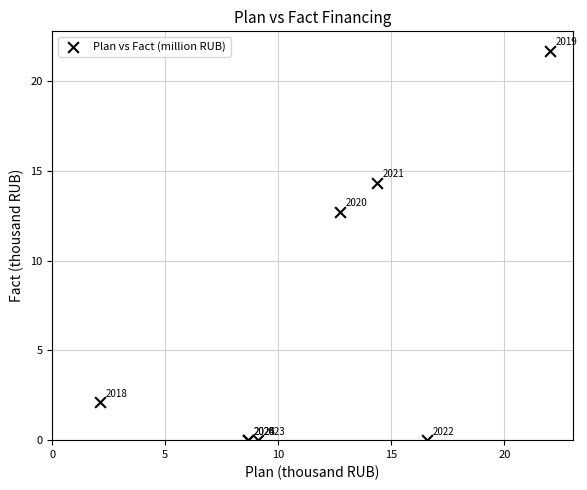

What Y value in the scatter plot is closest to 10?

12.7